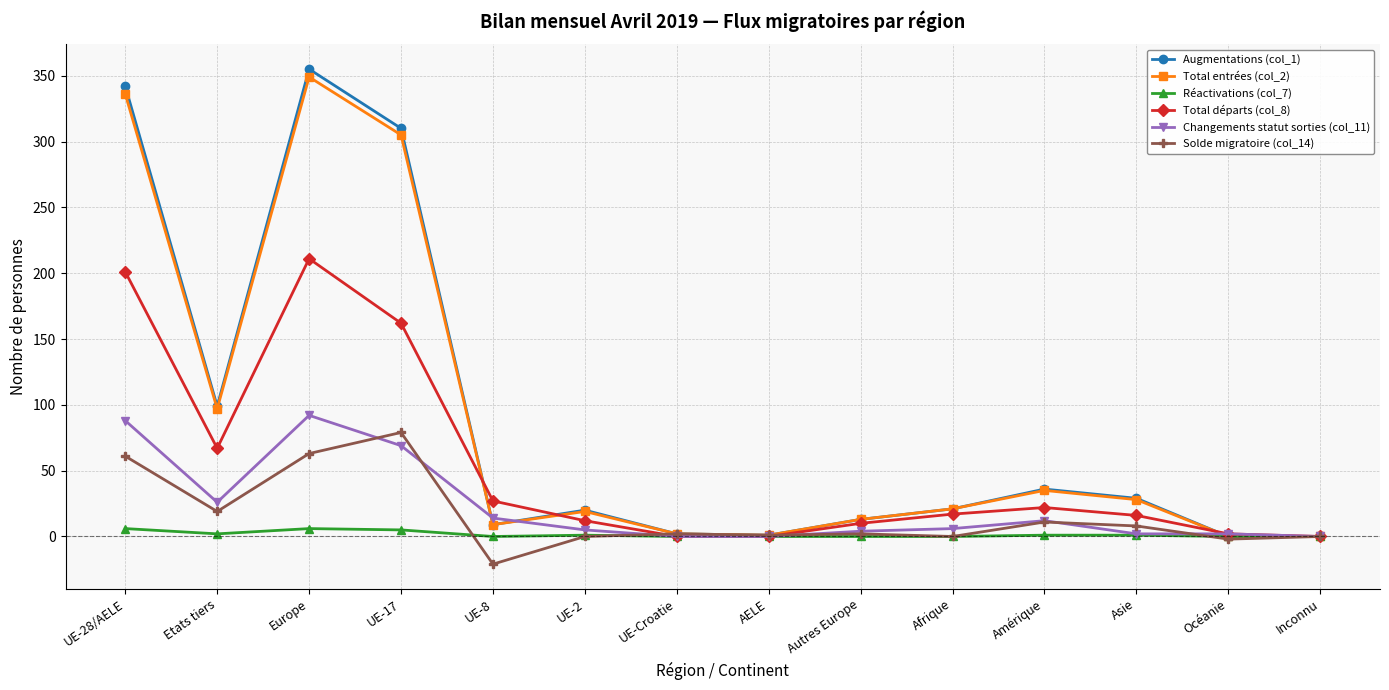

True or false: Total départs (col_8) has a value of 0 at Inconnu.

True